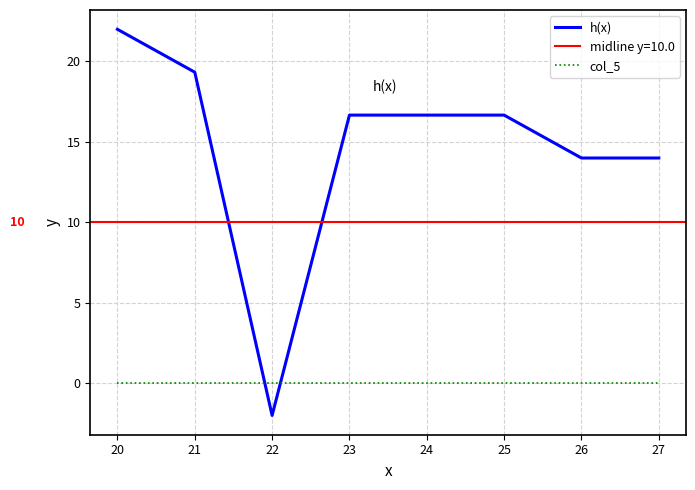

How many interior local valleys does the h(x) series have?

1